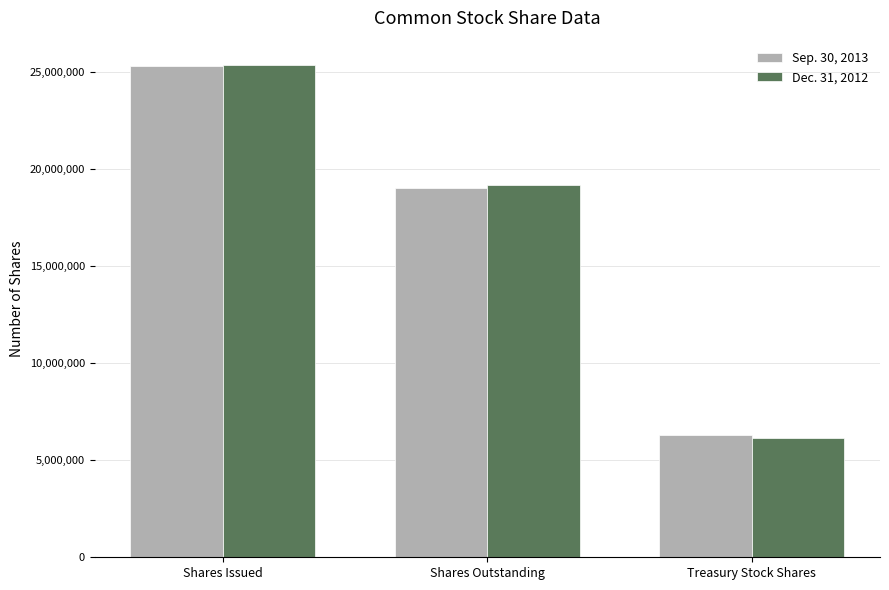

How many bars are there in each group?

2